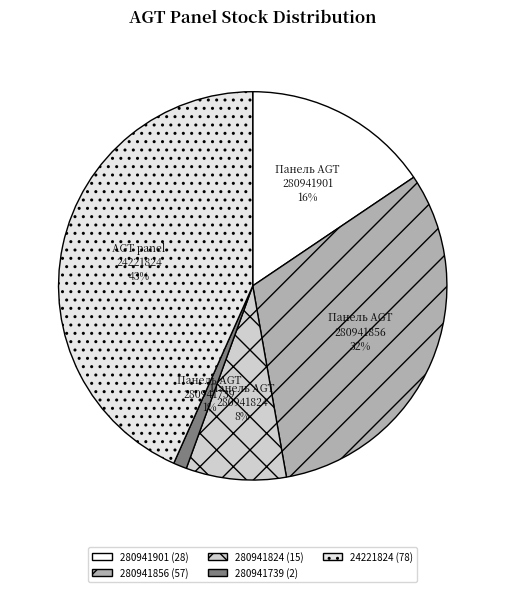

True or false: 280941824 accounts for 1% of the total.

False